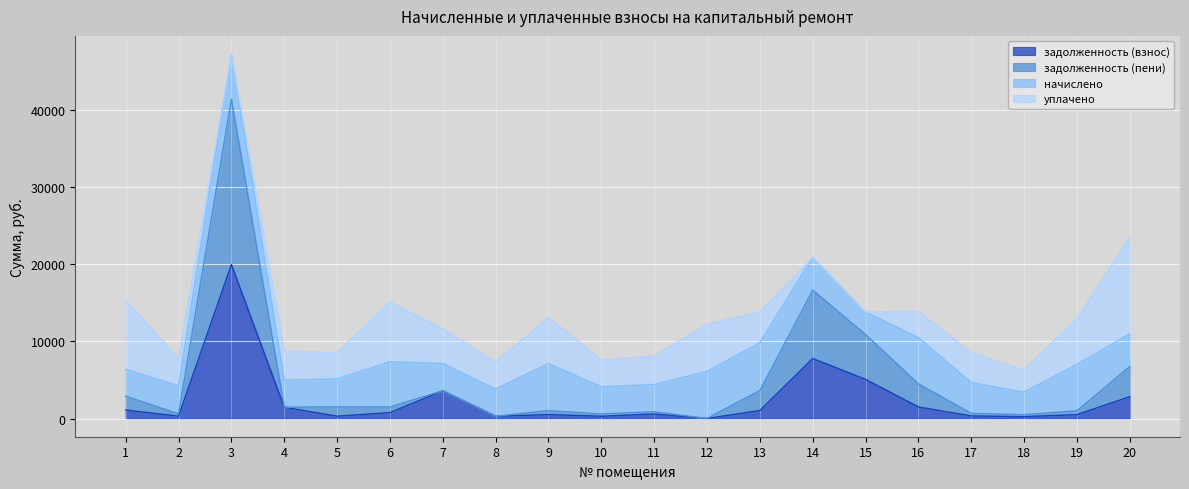

At which category is the sum across all series the highest?

3